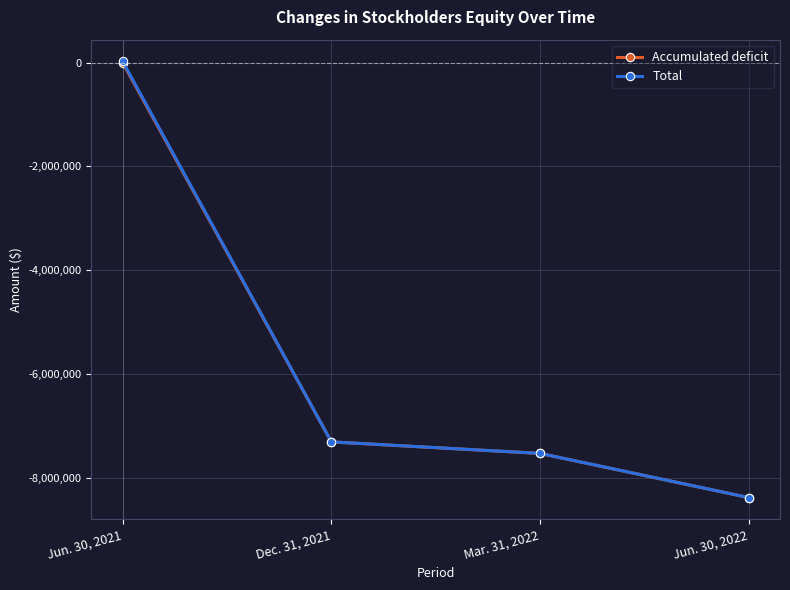

List the labels in order of Total value, smallest first.

Jun. 30, 2022, Mar. 31, 2022, Dec. 31, 2021, Jun. 30, 2021